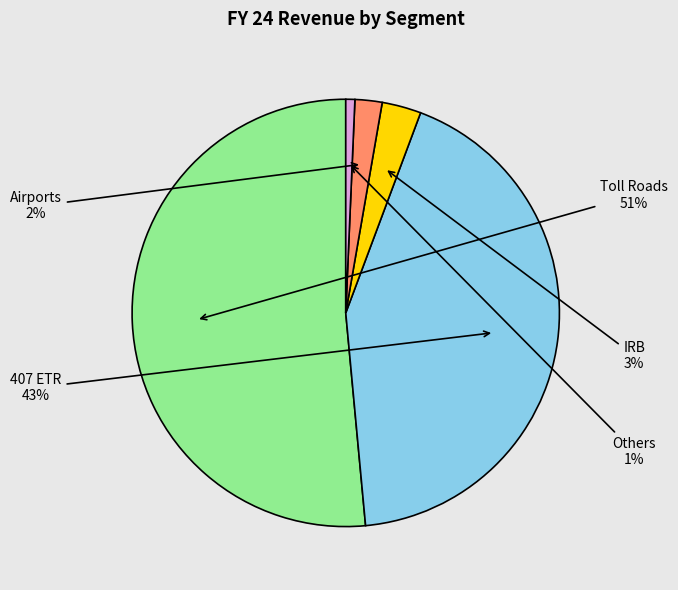

Is there a majority slice in this chart?

Yes